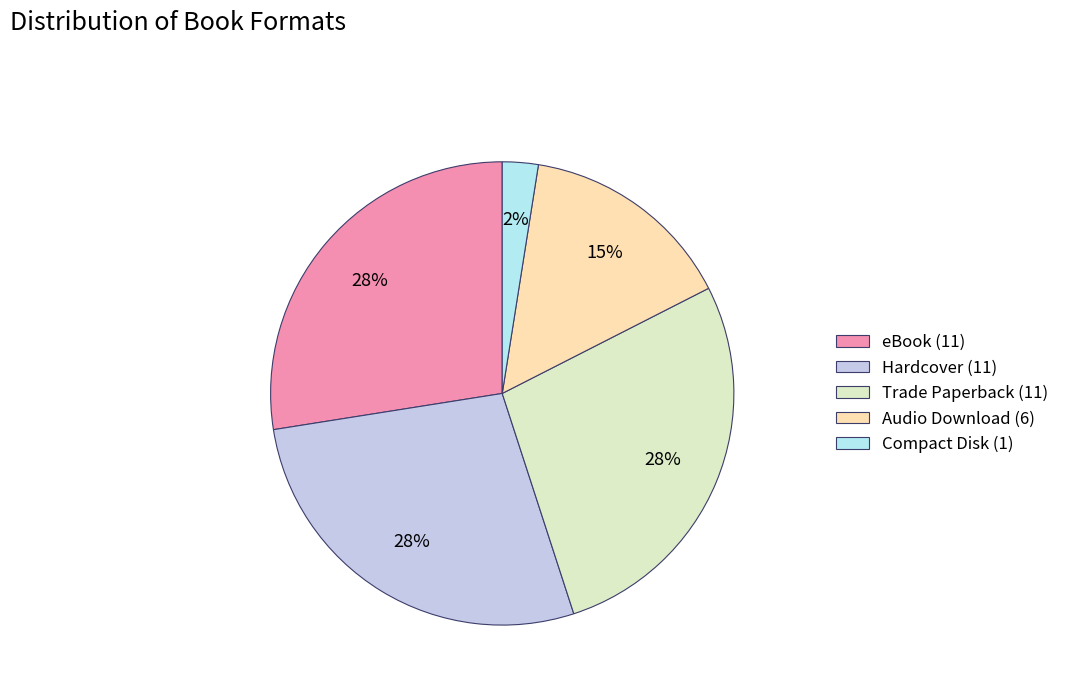

How many slices are in this pie chart?

5